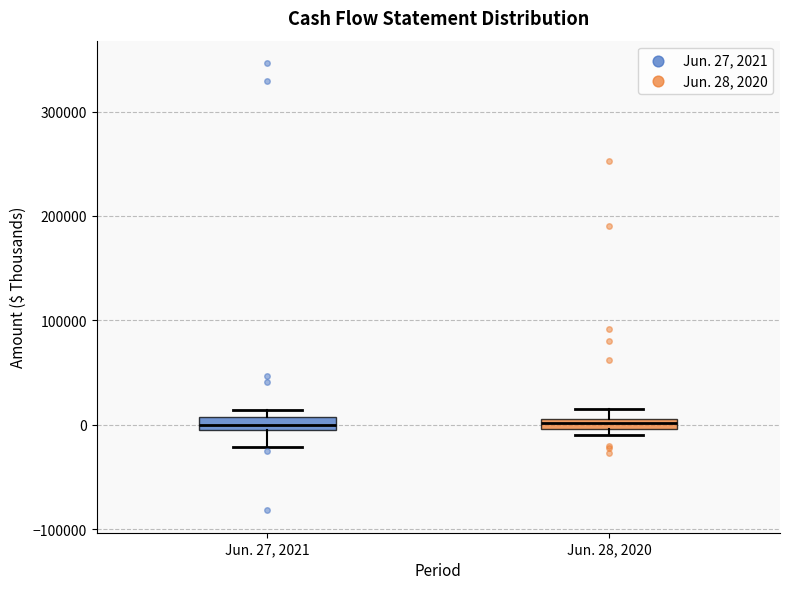

Where does the lower whisker of the box for Jun. 27, 2021 end on the y-axis? The values are not printed on the chart, so give them approximately, as read against the axis.

-20000